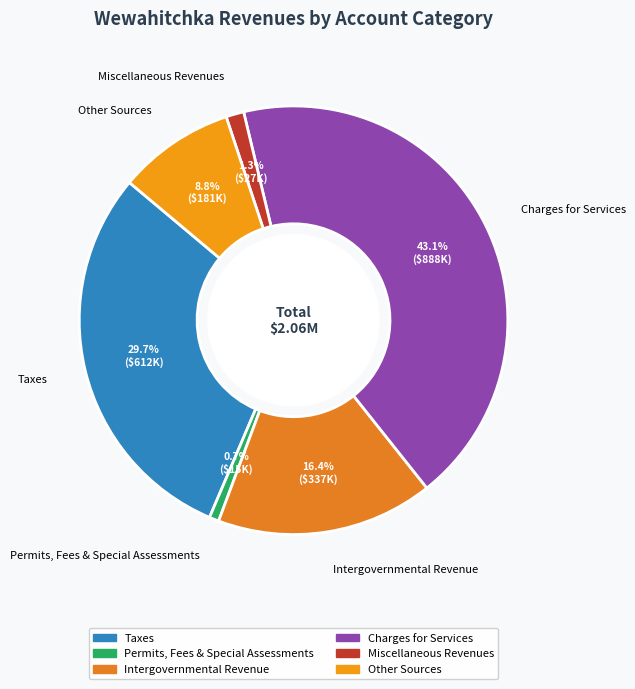

Between Charges for Services and Permits, Fees & Special Assessments, which is larger?

Charges for Services